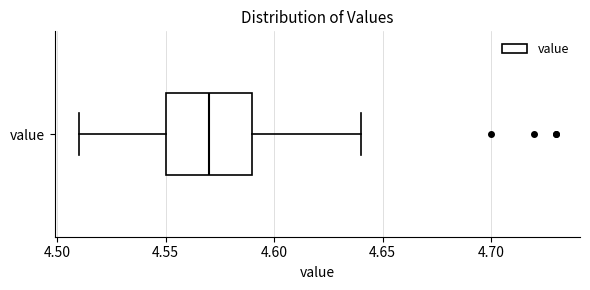

Transcribe this box plot: give where the median line is, the range the box spans, and where the two whiskers end, as read against the x-axis. The values are not printed on the chart, so give them approximately, as read against the axis.

median 4.57, box 4.55 to 4.59, whiskers 4.51 to 4.64